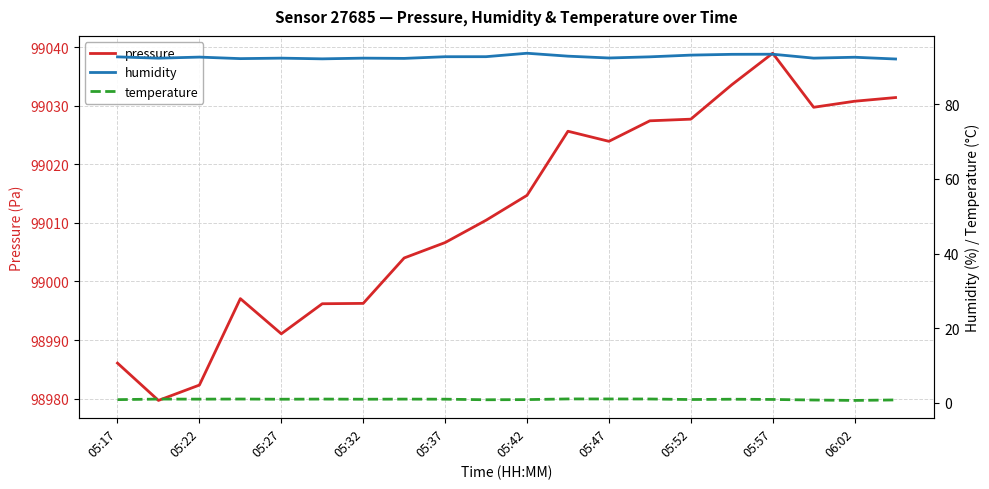

What are all the series names shown in the legend?

pressure, humidity, temperature